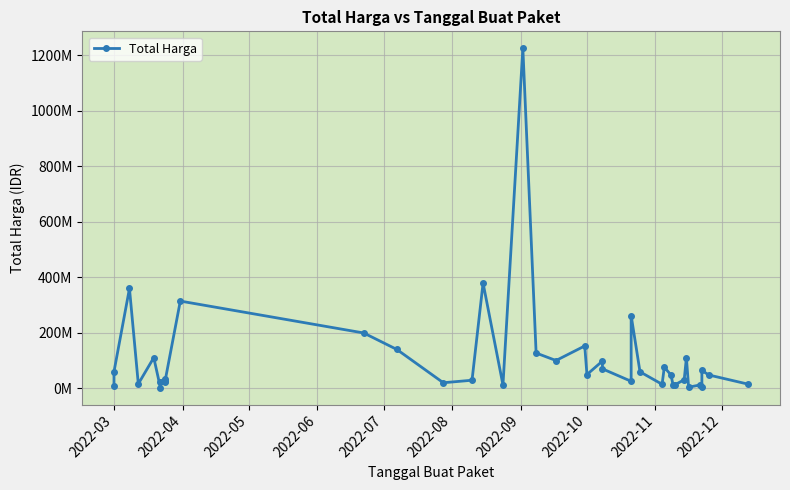

What is the value of the 34th point from the left?

110000000